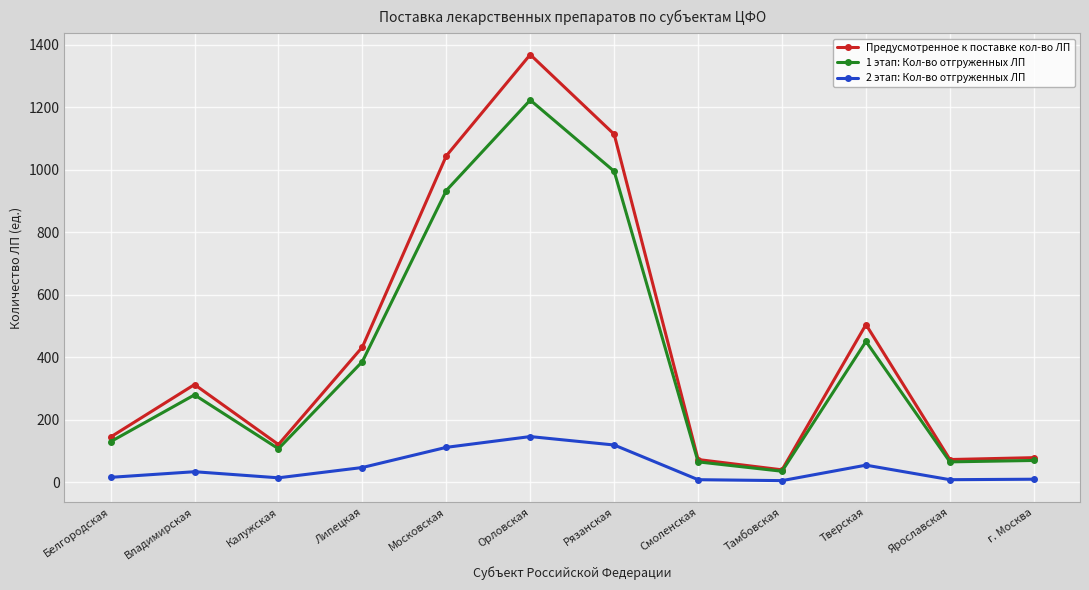

What is the difference between the Предусмотренное к поставке кол-во ЛП values at Московская and Тверская?

540.0